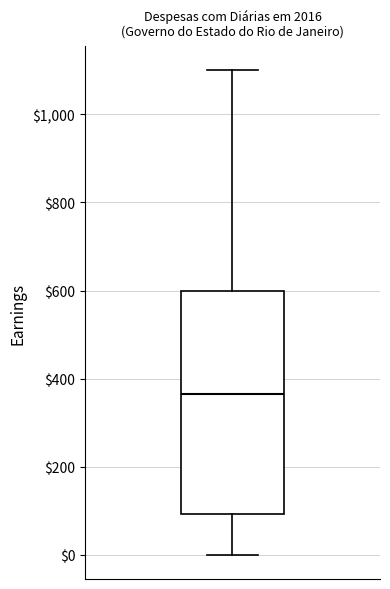

Read this box plot against the y-axis: the position of the median line, the range covered by the box, and the ends of both whiskers. The values are not printed on the chart, so give them approximately, as read against the axis.

median 360, box 100 to 600, whiskers 0 to 1100